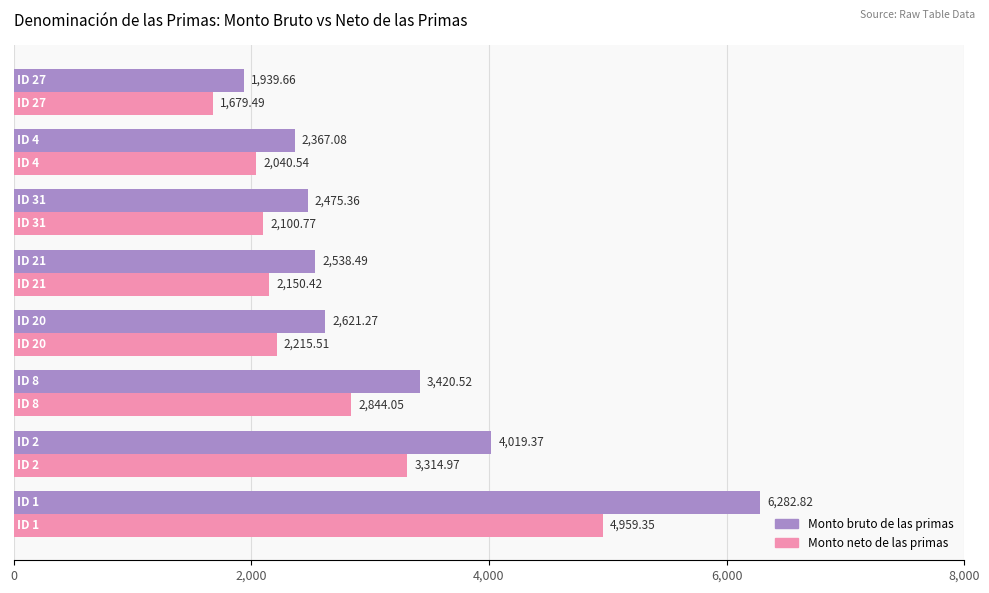

At how many categories does at least one series exceed 2625?

3